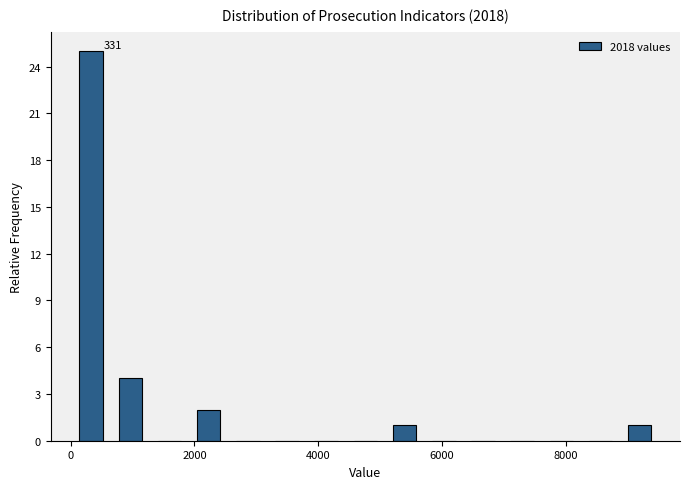

Around what value on the x-axis is the tallest bar? Give the approximate position of its centre, as read against the axis.

400